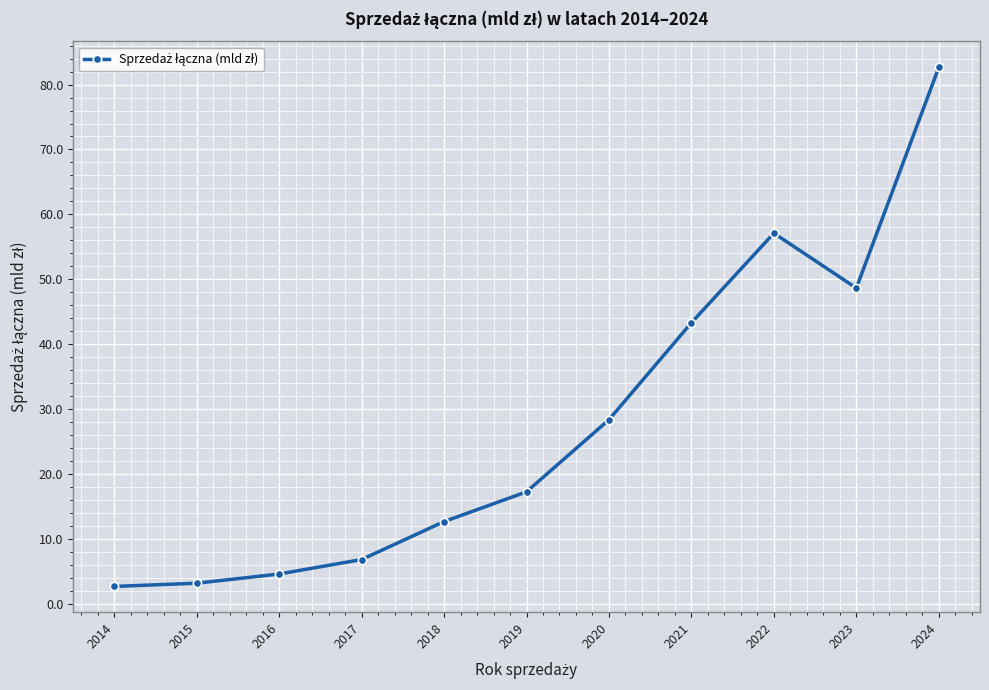

At which label is the value closest to 42?

2021